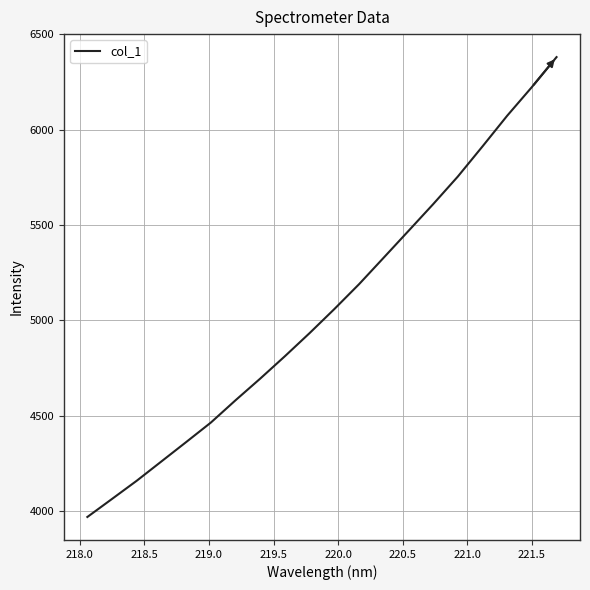

What is the difference between the maximum and minimum values?

2411.8